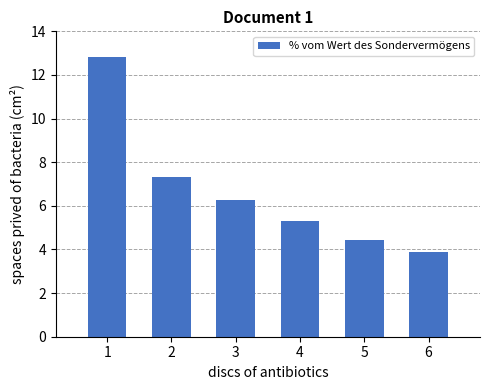

Reading left to right, list all the values displayed in this chart.

1=12.8	2=7.3	3=6.3	4=5.3	5=4.4	6=3.9